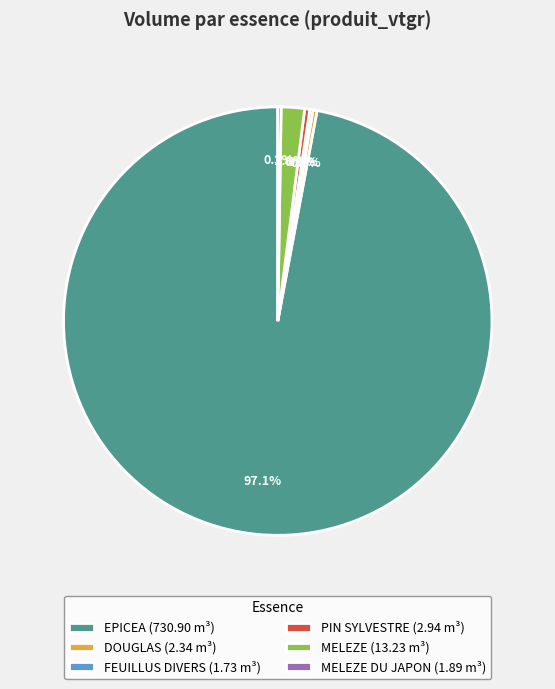

What is the ratio of the value at EPICEA (730.90 m³) to the value at DOUGLAS (2.34 m³)?

297.8